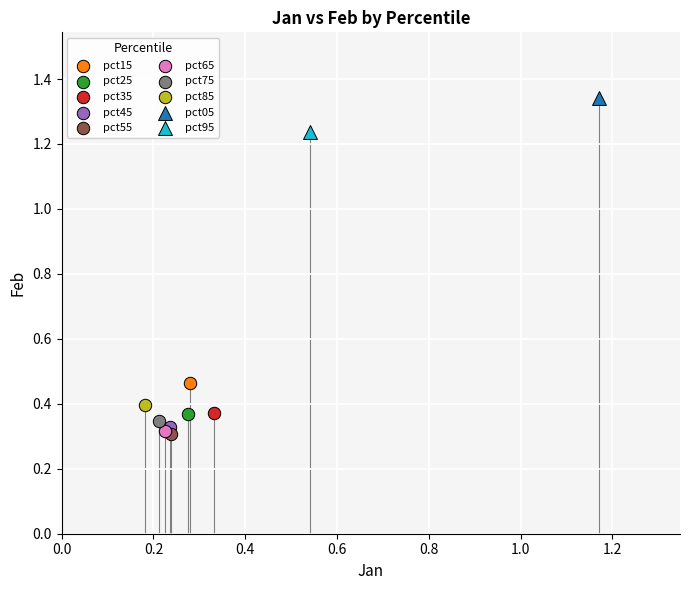

What are all the series names shown in the legend?

pct15, pct25, pct35, pct45, pct55, pct65, pct75, pct85, pct05, pct95